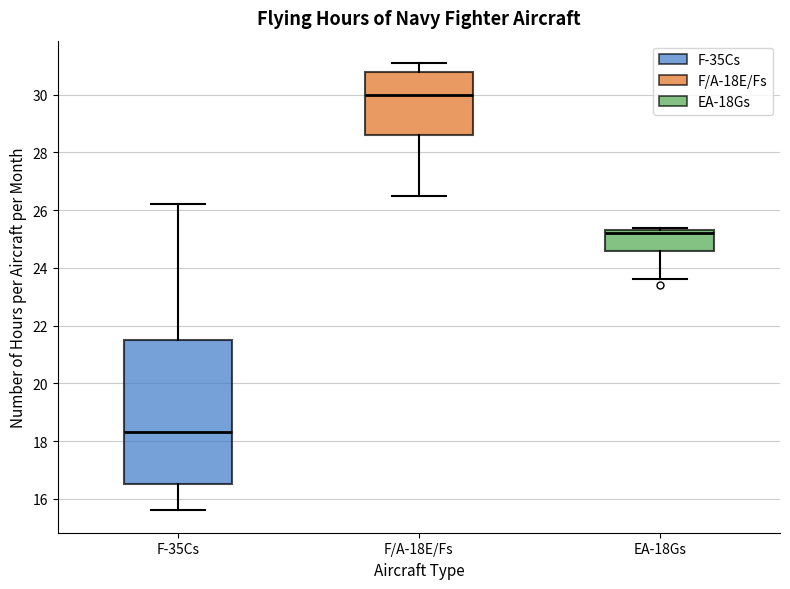

Which box has the lowest median line?

F-35Cs